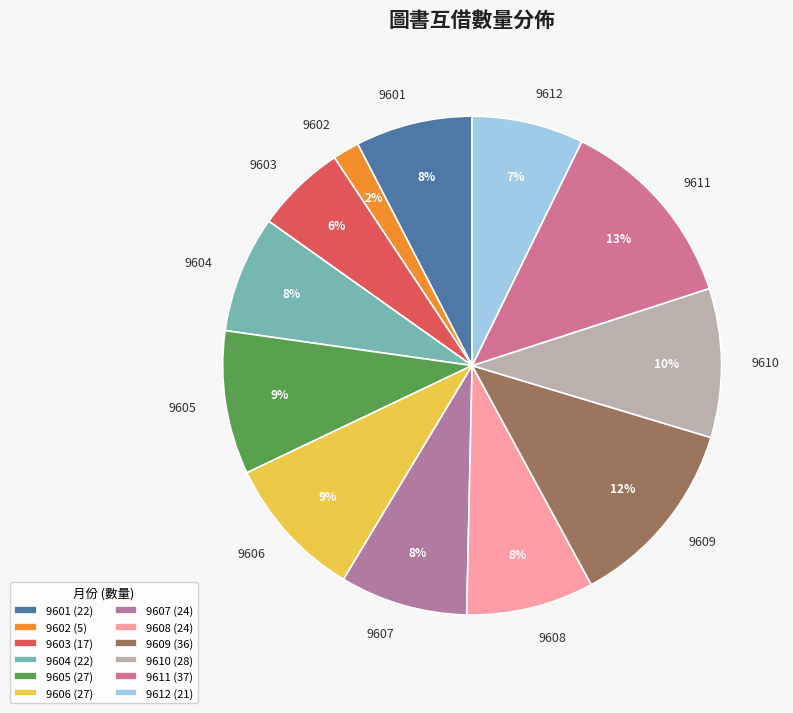

Between 9611 and 9605, which is larger?

9611